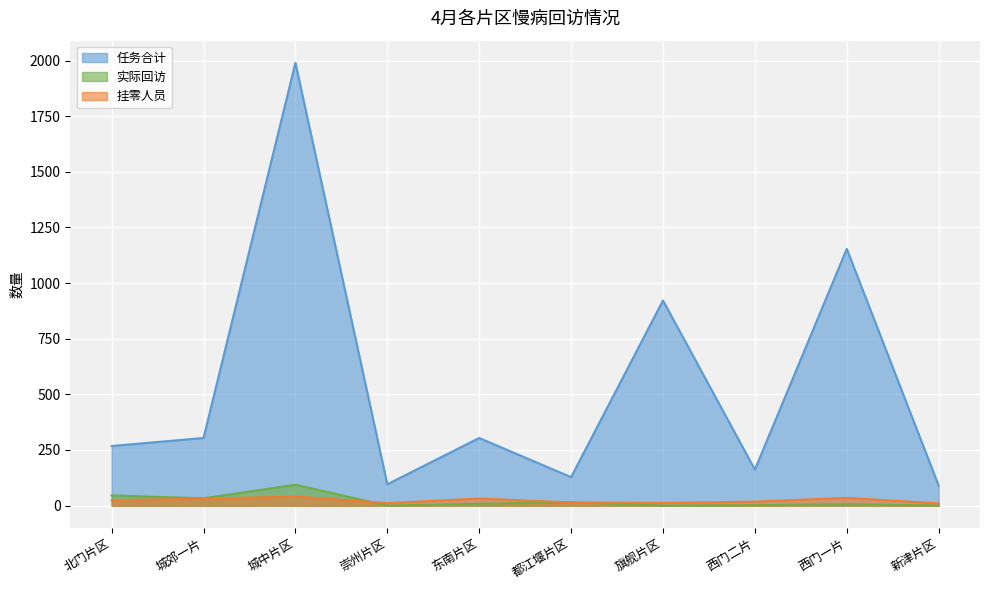

Reading left to right, transcribe all the data shown in this chart.

任务合计: 268	304	1990	96	304	128	922	162	1154	90
实际回访: 46	33	94	0	8	15	0	2	6	0
挂零人员: 24	31	41	11	32	14	12	18	35	10